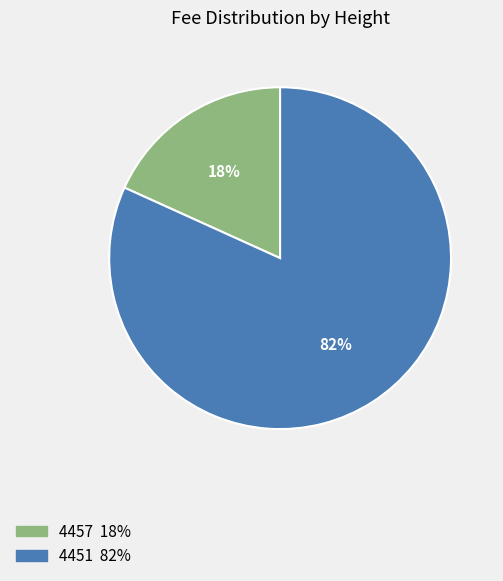

Does 4457 account for over 50% of the chart?

No